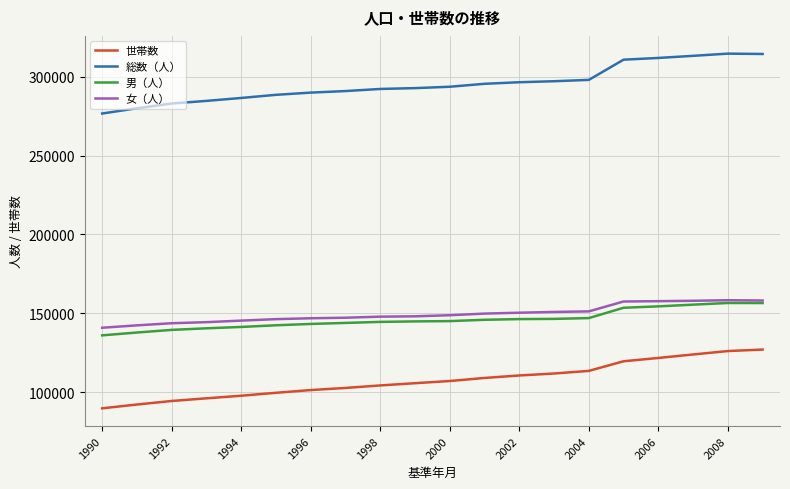

What is the smallest value displayed?

89664